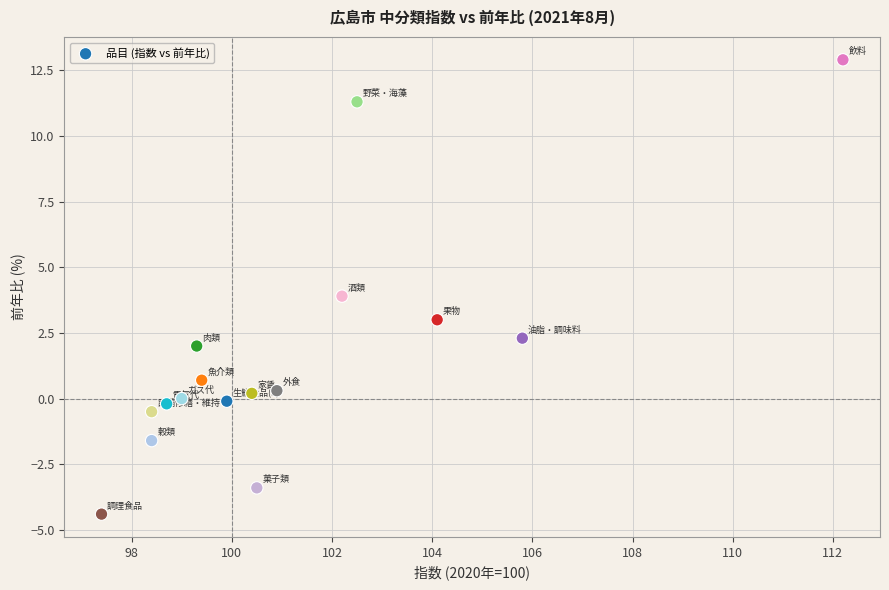

What is the range of Y values (max minus min)?

17.3